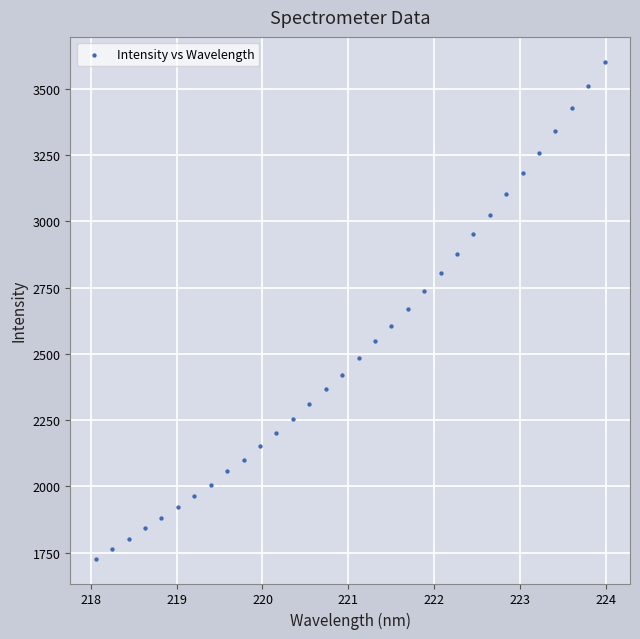

What is the range of Y values (max minus min)?

1875.5